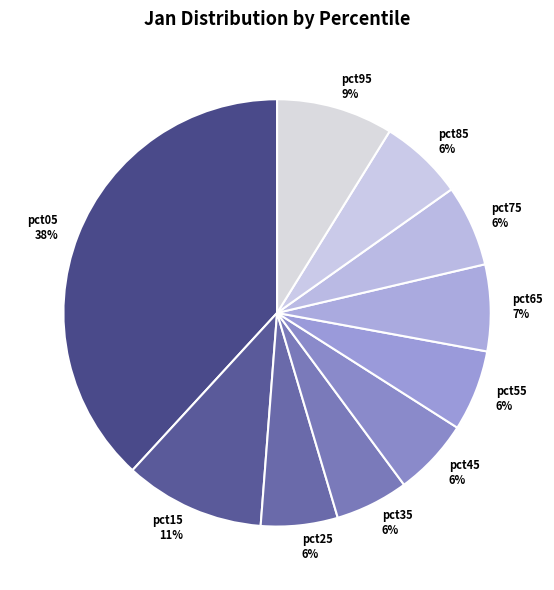

Approximately how many times larger is the value at pct75 compared to pct05?

0.2